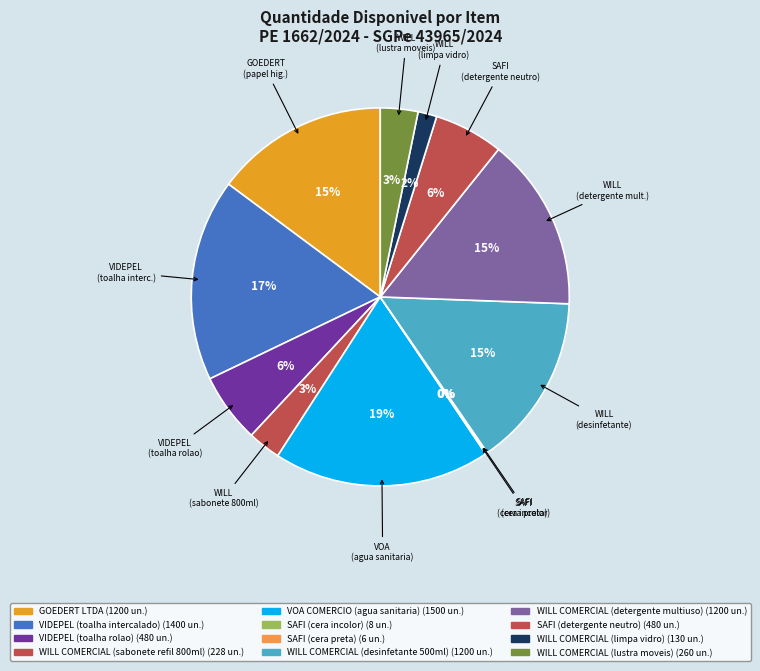

To the nearest percent, what is the difference between the largest and smallest slice percentages?

18%